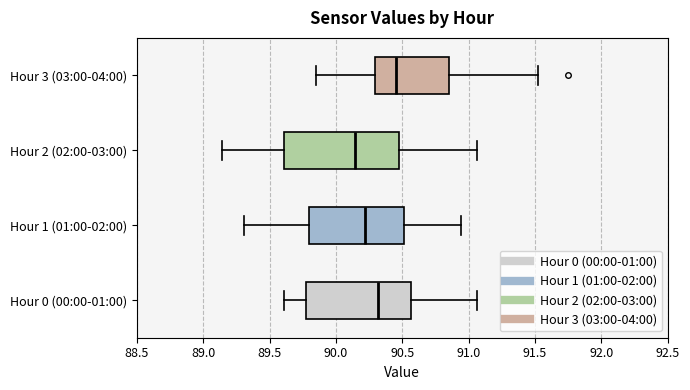

Comparing the boxes themselves (not the whiskers), which one is the widest?

Hour 2 (02:00-03:00)